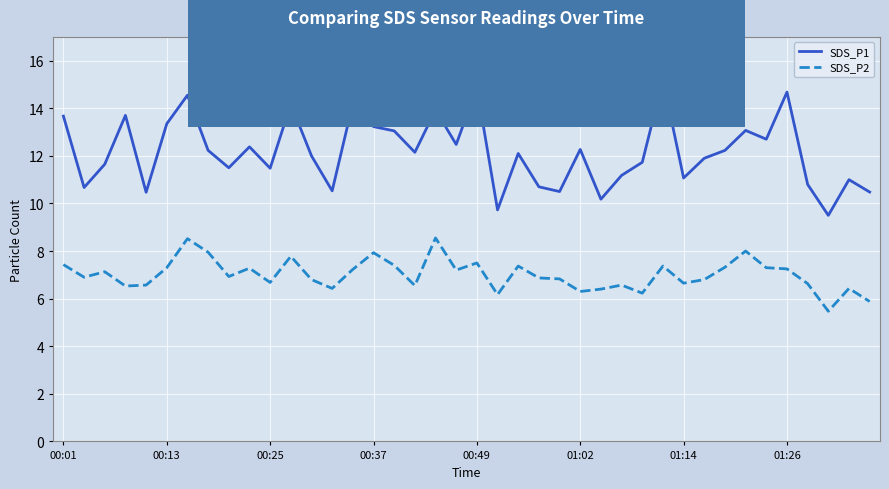

What is the maximum value shown in the chart?

15.2